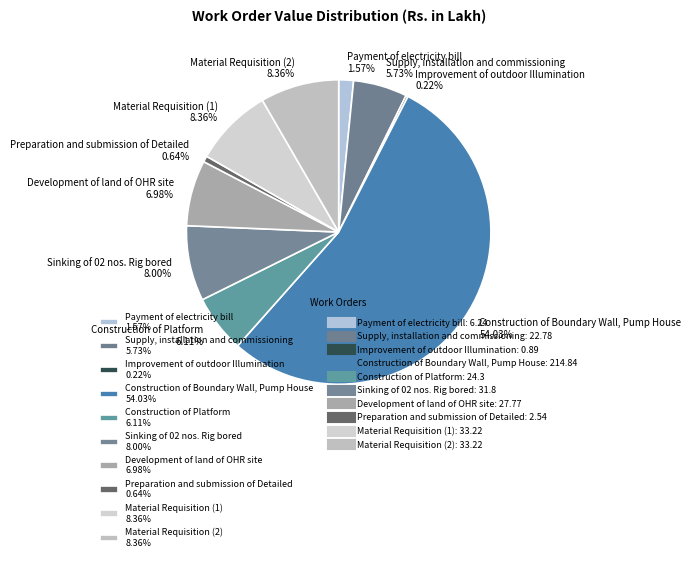

Between Construction of Platform 6.11% and Sinking of 02 nos. Rig bored 8.00%, which is larger?

Sinking of 02 nos. Rig bored 8.00%